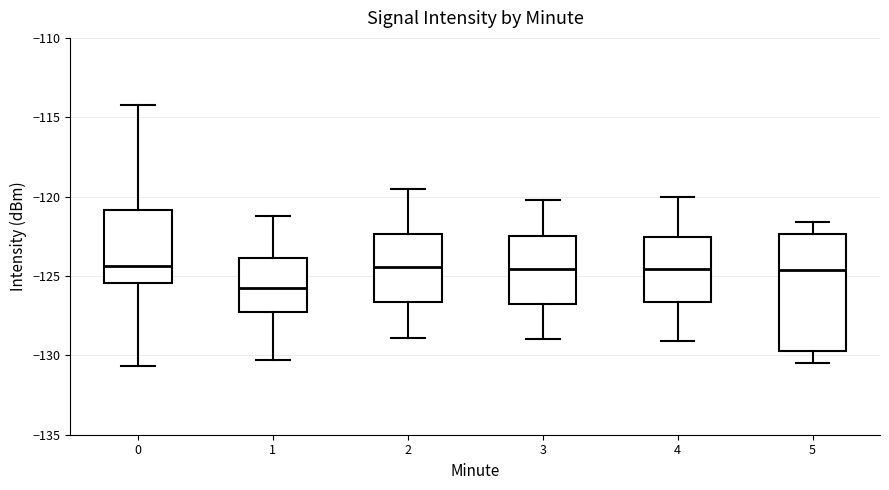

Reading left to right, transcribe this box plot: for each box, give where its median line is, the range the box spans, and where its two whiskers end, as read against the y-axis. The values are not printed on the chart, so give them approximately, as read against the axis.

0: median -124.5, box -125.5 to -121.0, whiskers -130.5 to -114.0
1: median -125.5, box -127.5 to -124.0, whiskers -130.5 to -121.0
2: median -124.5, box -126.5 to -122.5, whiskers -129.0 to -119.5
3: median -124.5, box -126.5 to -122.5, whiskers -129.0 to -120.0
4: median -124.5, box -126.5 to -122.5, whiskers -129.0 to -120.0
5: median -124.5, box -129.5 to -122.5, whiskers -130.5 to -121.5